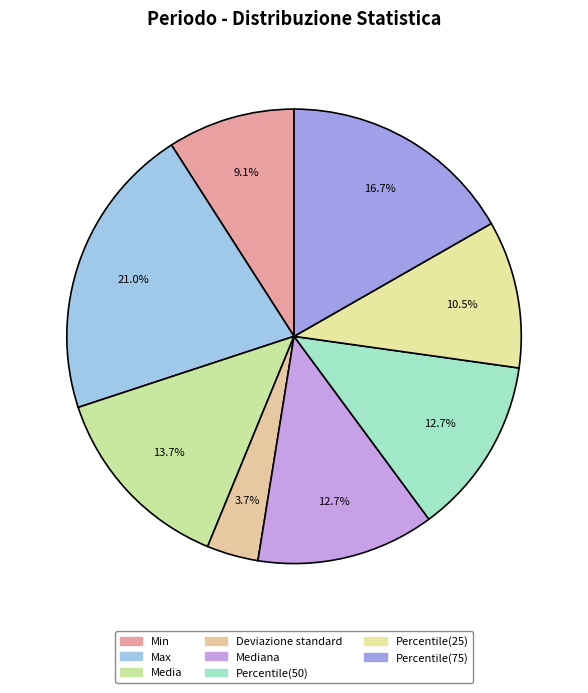

To the nearest percent, what portion does Percentile(75) represent?

17%